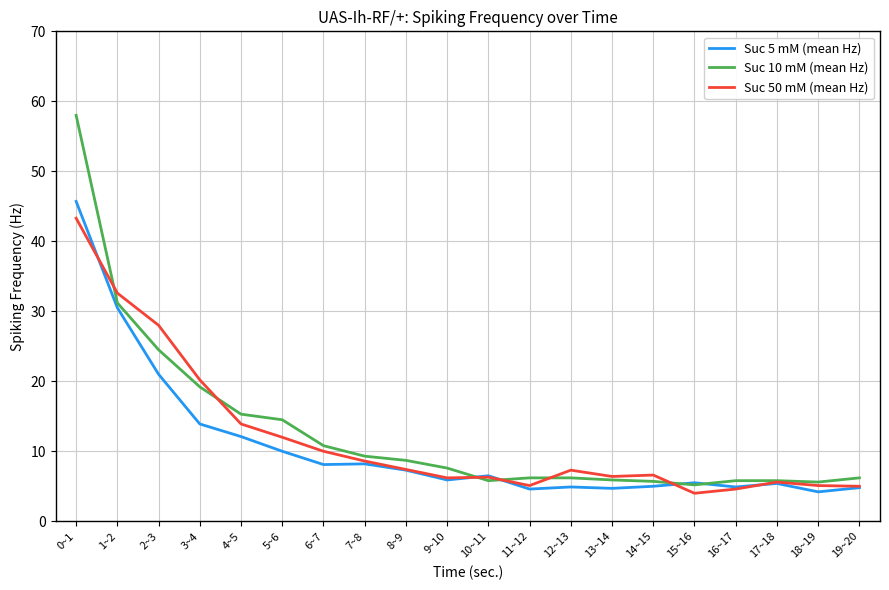

Is this an area chart (filled region under the line)?

No